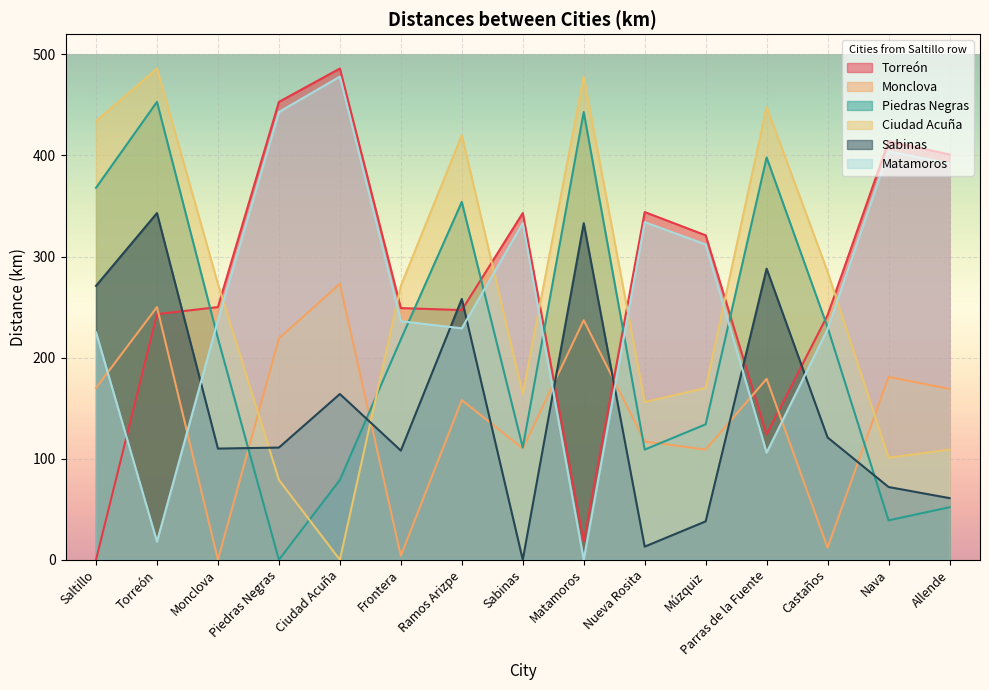

At which category does Matamoros reach its first local peak?

Ciudad Acuña